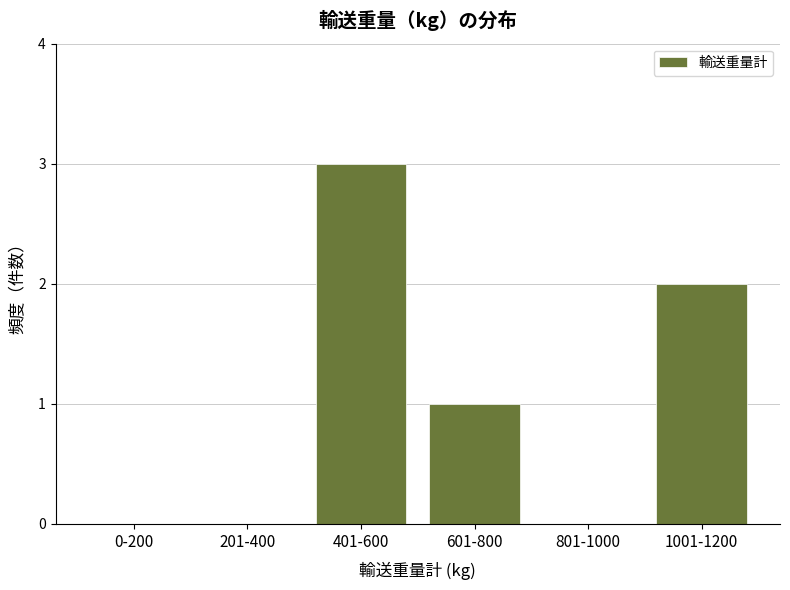

Reading left to right, what are all the values shown in this chart?

0-200=0	201-400=0	401-600=3	601-800=1	801-1000=0	1001-1200=2